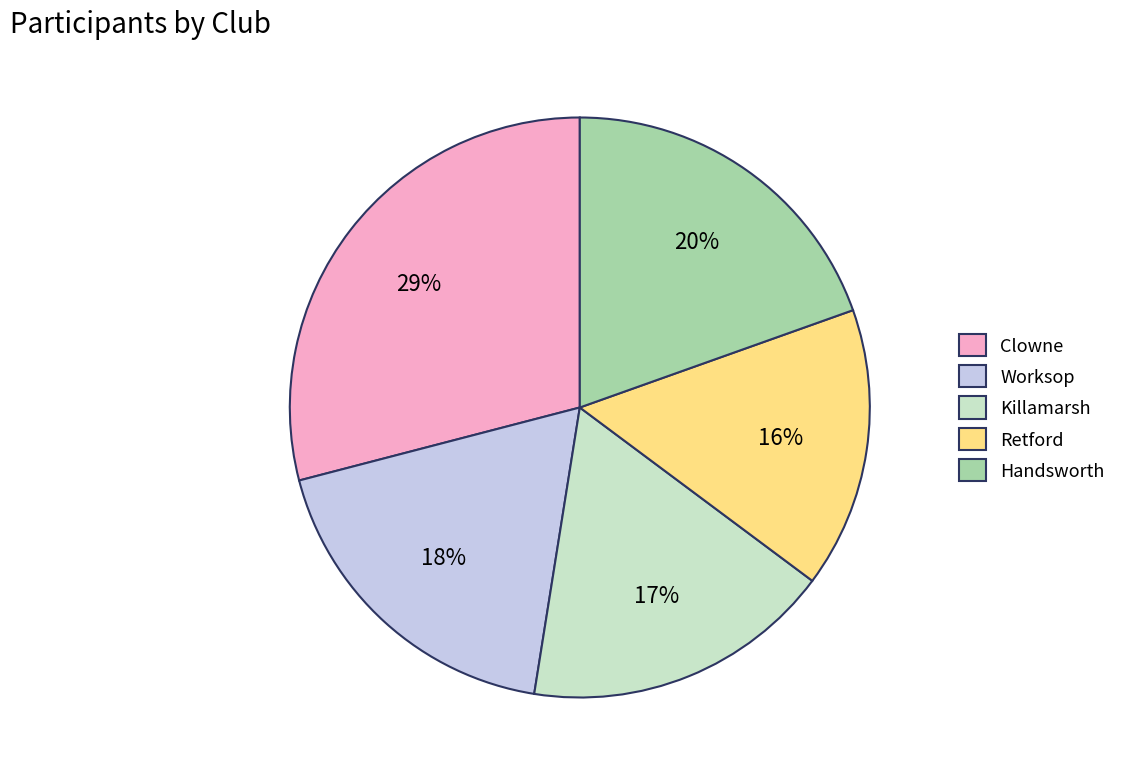

Which has a higher value, Retford or Handsworth?

Handsworth